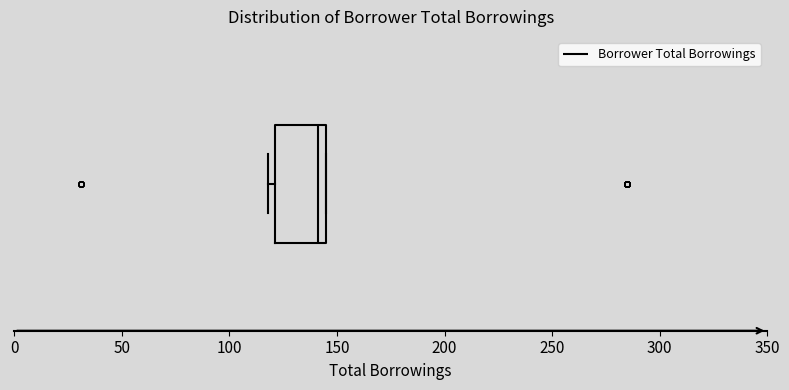

Transcribe this box plot: give where the median line is, the range the box spans, and where the two whiskers end, as read against the x-axis. The values are not printed on the chart, so give them approximately, as read against the axis.

median 140, box 120 to 145, whiskers 120 (just left of the box's left edge) to 145